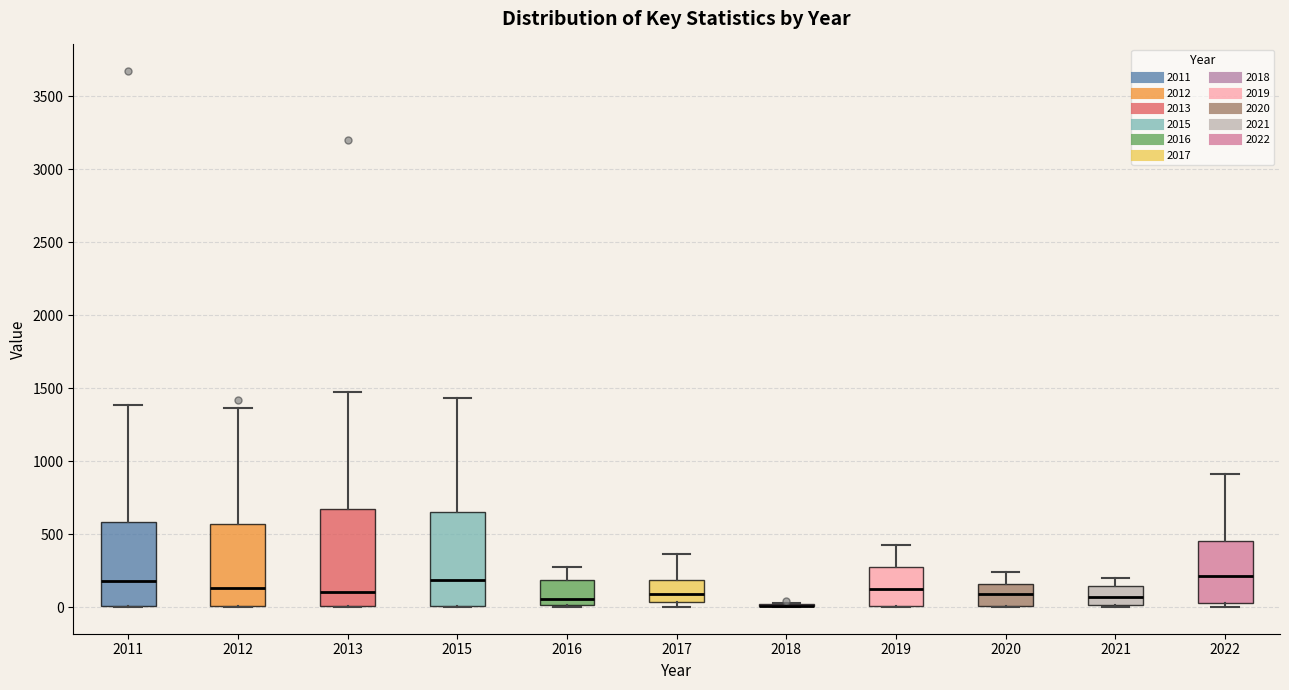

Reading left to right, transcribe this box plot: for each box, give where its median line is, the range the box spans, and where its two whiskers end, as read against the y-axis. The values are not printed on the chart, so give them approximately, as read against the axis.

2011: median 200, box 0 to 600, whiskers 0 to 1400
2012: median 150, box 0 to 550, whiskers 0 to 1350
2013: median 100, box 0 to 650, whiskers 0 to 1450
2015: median 200, box 0 to 650, whiskers 0 to 1450
2016: median 50, box 0 to 200, whiskers 0 to 250
2017: median 100, box 50 to 200, whiskers 0 to 350
2018: box collapsed to a line at 0, whiskers 0 to 50
2019: median 100, box 0 to 250, whiskers 0 to 450
2020: median 100, box 0 to 150, whiskers 0 to 250
2021: median 50, box 0 to 150, whiskers 0 to 200
2022: median 200, box 50 to 450, whiskers 0 to 900